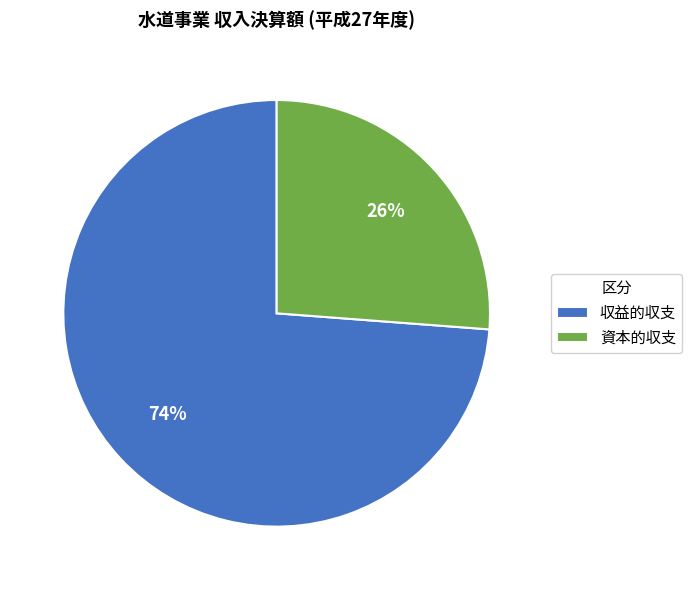

Which slice is the largest?

収益的収支